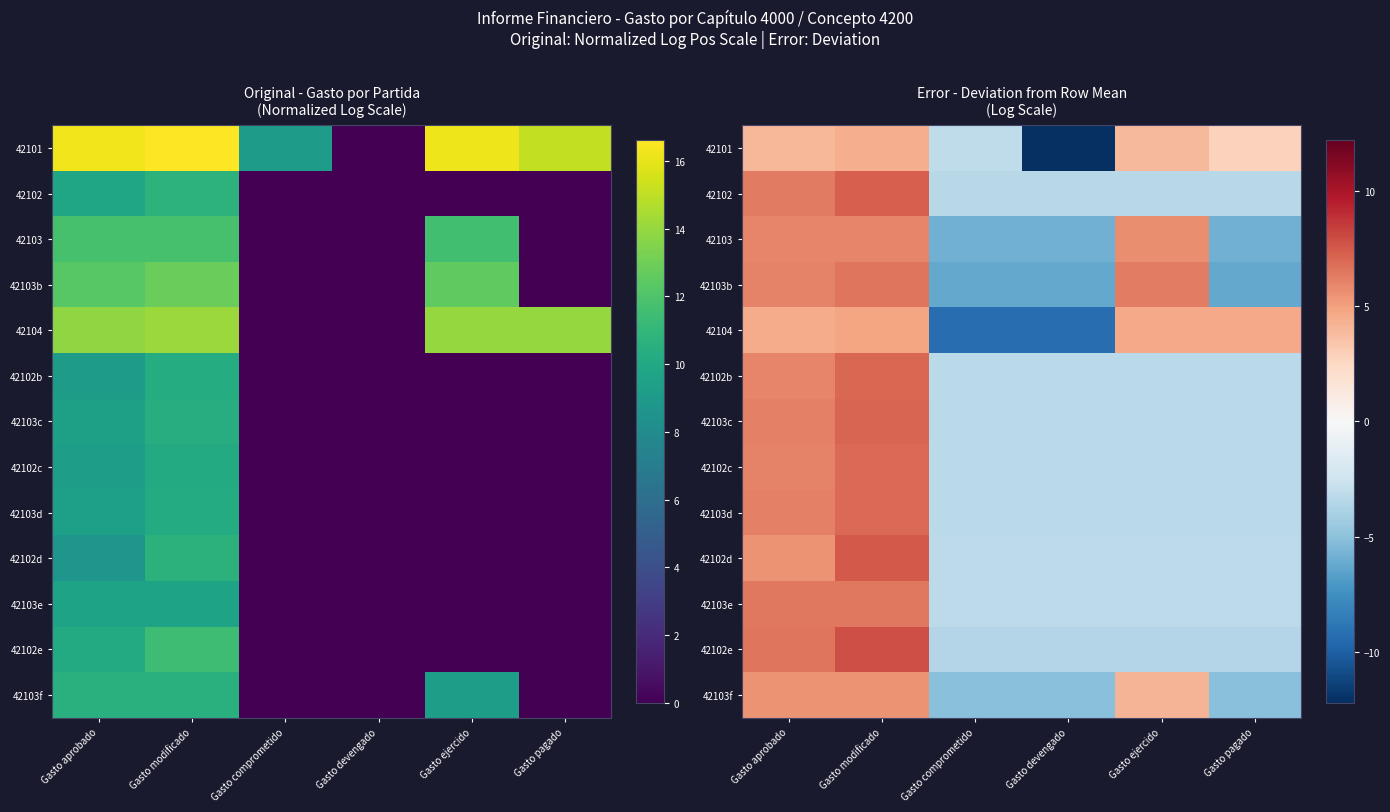

At which category is the sum across all series the highest?

Gasto modificado